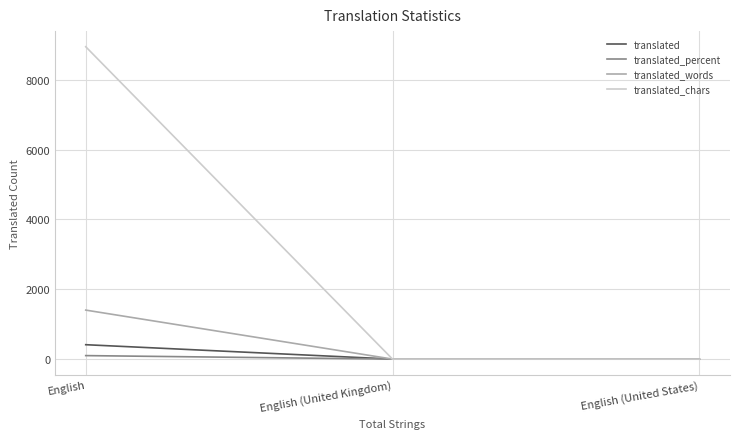

List the series in order of their peak value, lowest first.

translated_percent, translated, translated_words, translated_chars